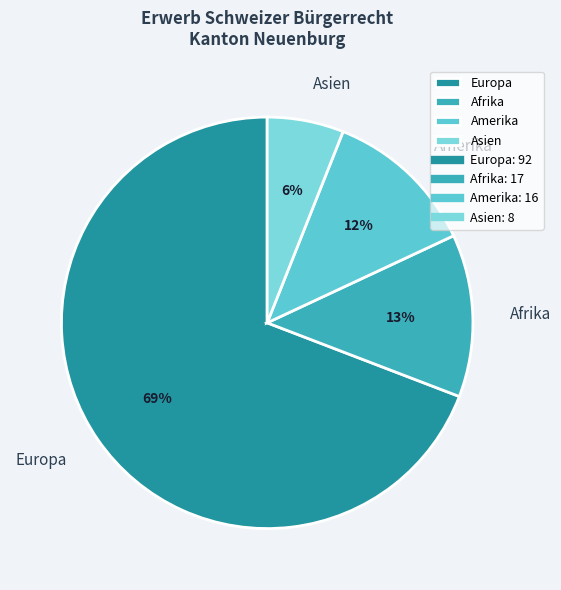

Rank the categories by value from lowest to highest.

Asien, Amerika, Afrika, Europa